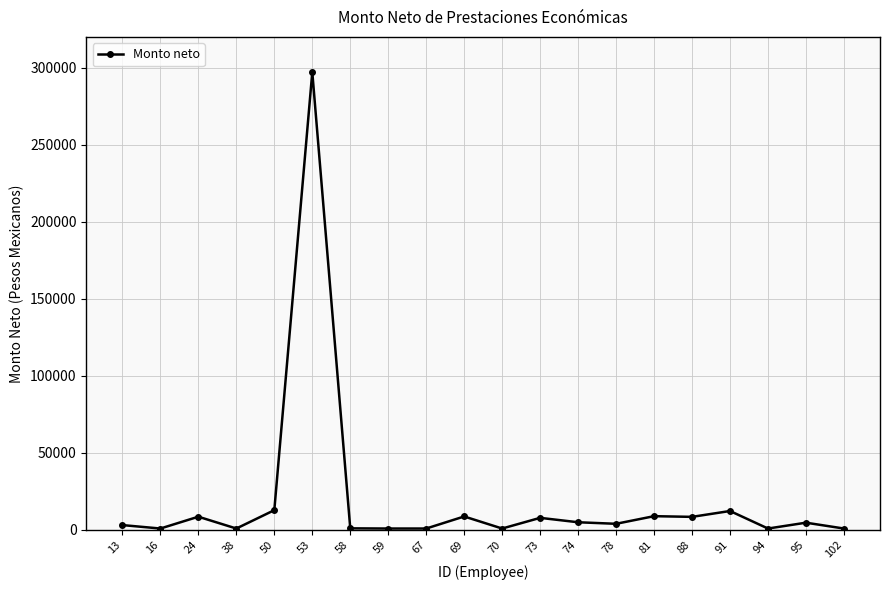

How many distinct data groups are displayed?

1